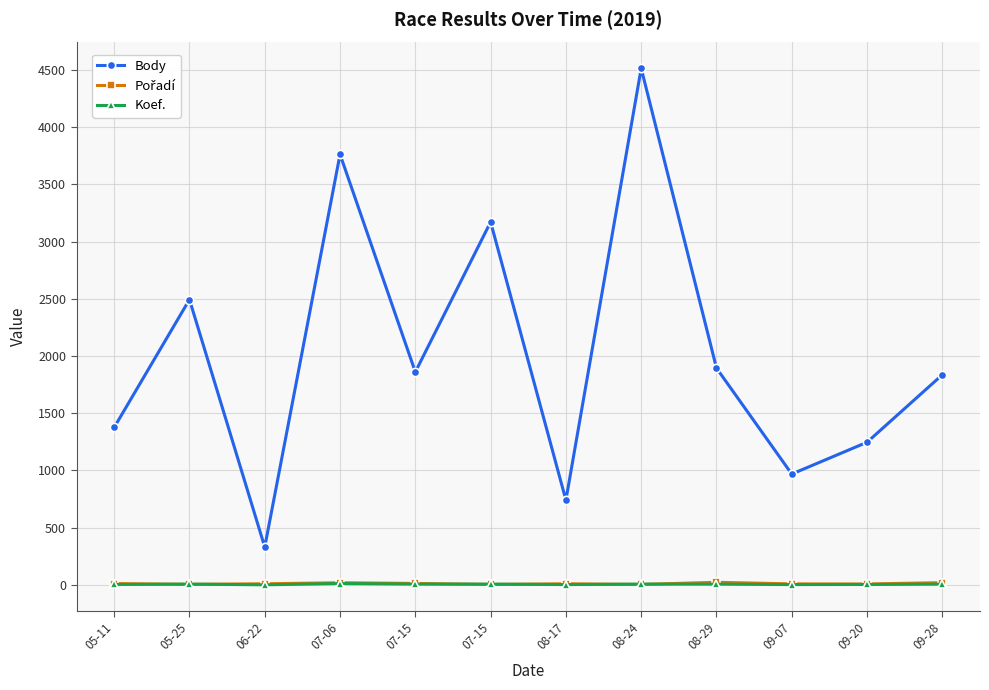

What is the sum of the Pořadí values at 09-20 and 07-06?

27